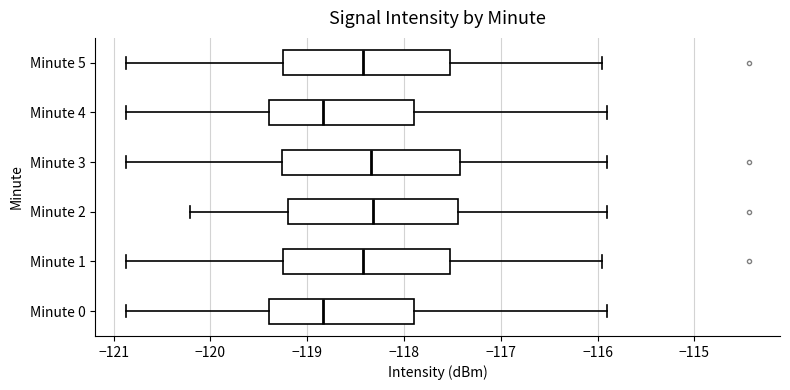

Reading bottom to top, read every box against the x-axis: the position of its median line, the range the box covers, and the ends of its whiskers. The values are not printed on the chart, so give them approximately, as read against the axis.

Minute 0: median -118.8, box -119.4 to -117.9, whiskers -120.9 to -115.9
Minute 1: median -118.4, box -119.3 to -117.5, whiskers -120.9 to -116.0
Minute 2: median -118.3, box -119.2 to -117.4, whiskers -120.2 to -115.9
Minute 3: median -118.3, box -119.3 to -117.4, whiskers -120.9 to -115.9
Minute 4: median -118.8, box -119.4 to -117.9, whiskers -120.9 to -115.9
Minute 5: median -118.4, box -119.3 to -117.5, whiskers -120.9 to -116.0